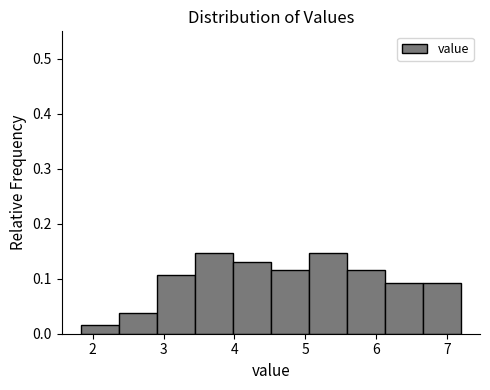

Reading left to right, transcribe this chart: for each bar, give the range it covers on the x-axis and its height. Neither the bar edges nor the heights are printed on the chart, so give them approximately, as read against the axes.

1.8 to 2.4: 0.02
2.4 to 2.9: 0.04
2.9 to 3.4: 0.11
3.4 to 4.0: 0.15
4.0 to 4.5: 0.13
4.5 to 5.1: 0.12
5.1 to 5.6: 0.15
5.6 to 6.1: 0.12
6.1 to 6.7: 0.09
6.7 to 7.2: 0.09